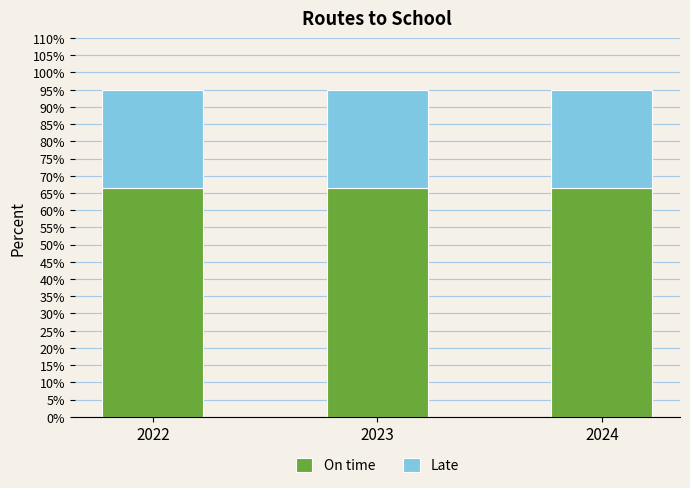

True or false: On time has a value of 66.5 at 2022.

True